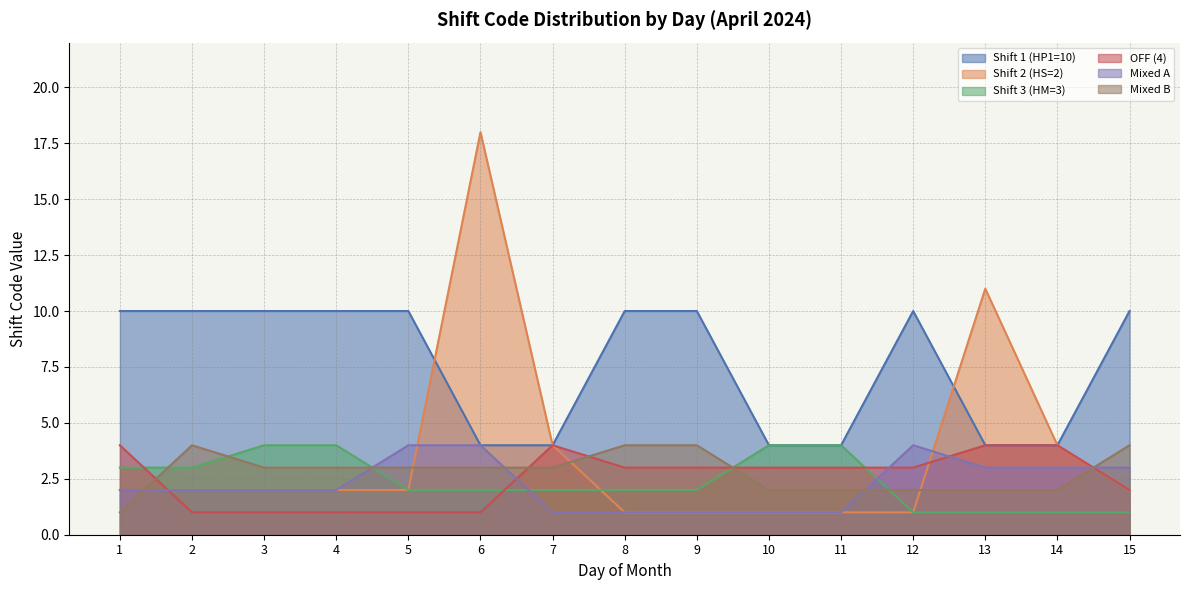

Rank the categories by OFF (4) value from highest to lowest.

1, 7, 13, 14, 8, 9, 10, 11, 12, 15, 2, 3, 4, 5, 6